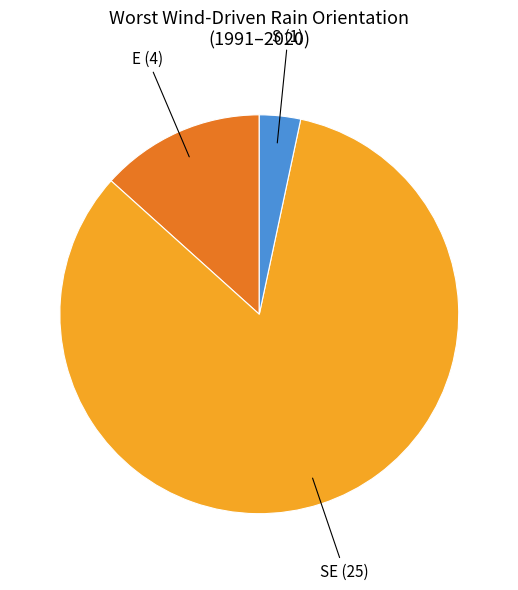

Which slice is the largest?

SE (25)